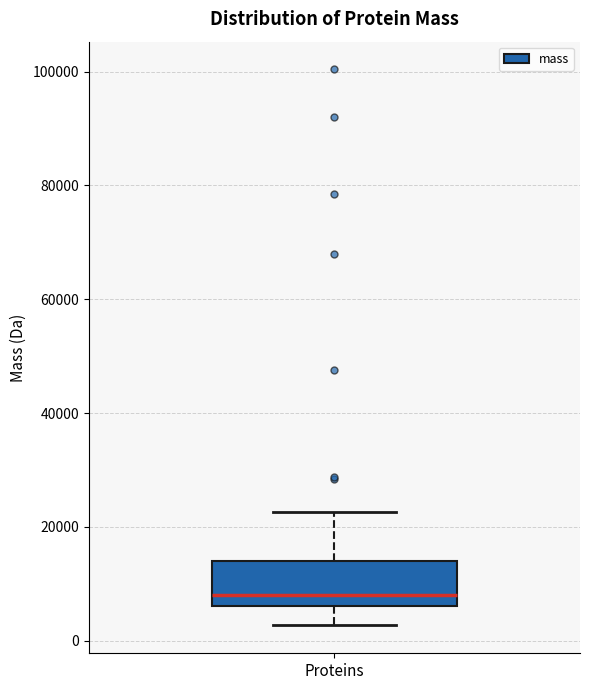

Where does the upper whisker of the box for Proteins end on the y-axis? The values are not printed on the chart, so give them approximately, as read against the axis.

22000